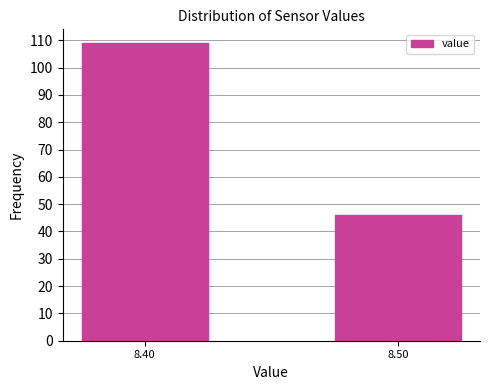

Reading left to right, list all the values displayed in this chart.

8.40=109	8.50=46